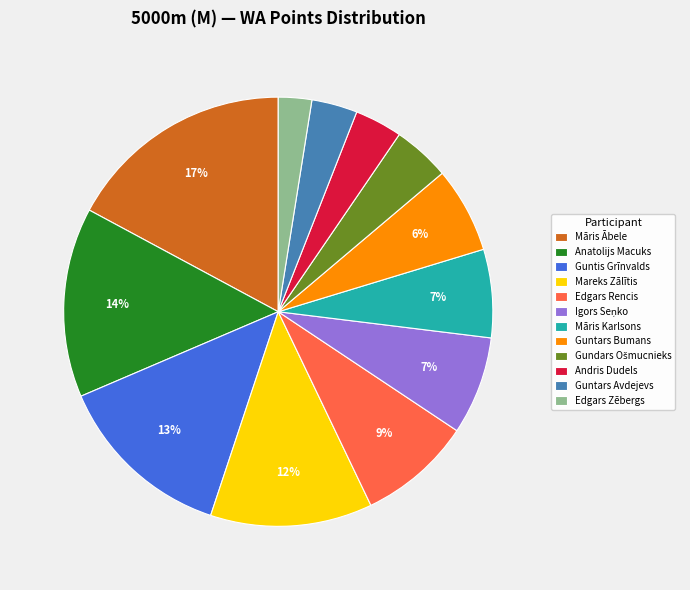

Which has a higher value, Guntis Grīnvalds or Māris Ābele?

Māris Ābele